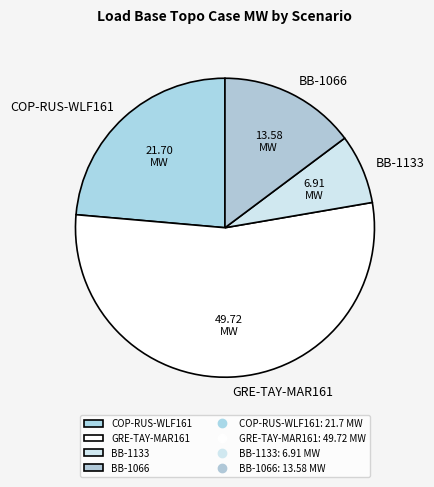

What is the ratio of the value at GRE-TAY-MAR161 to the value at BB-1066?

3.7